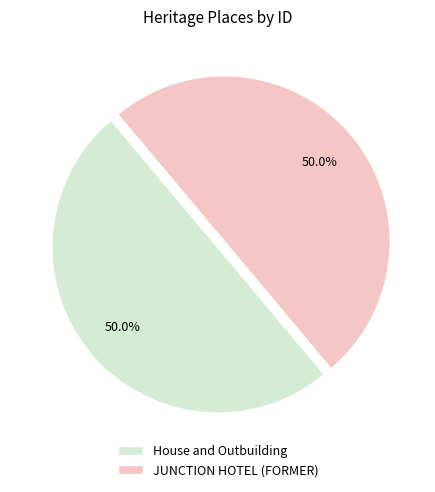

What is the ratio of the value at JUNCTION HOTEL (FORMER) to the value at House and Outbuilding?

1.0